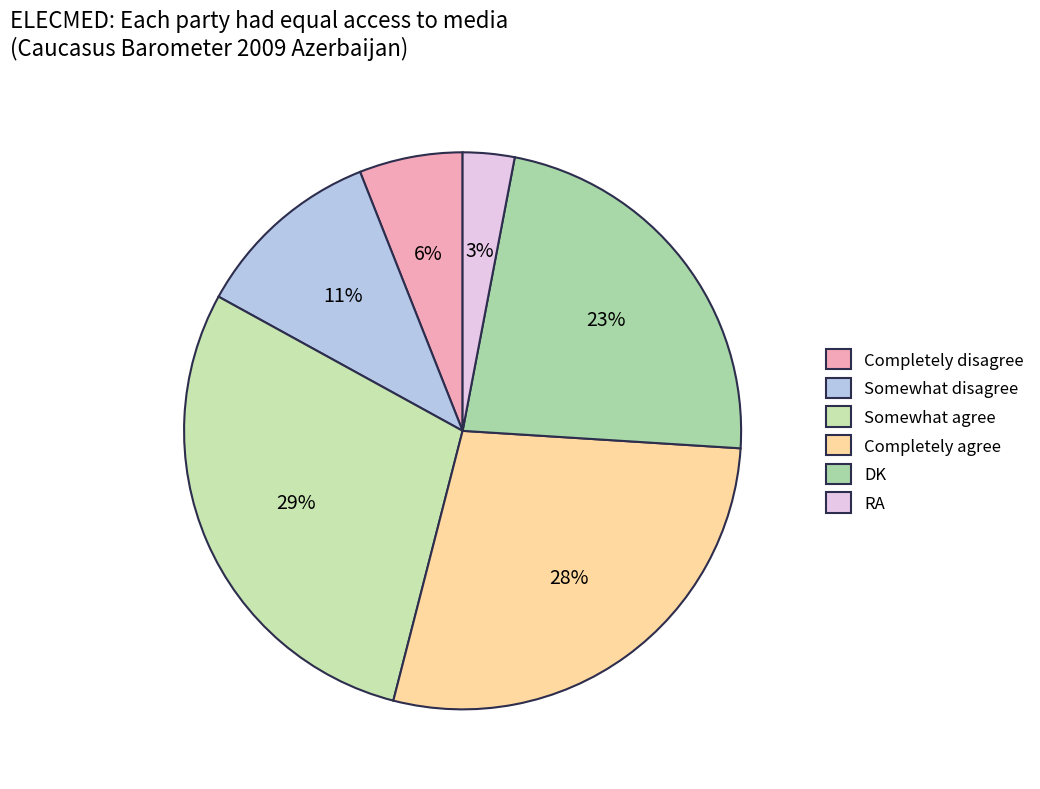

Combined, do Completely agree and Completely disagree account for over 50%?

No